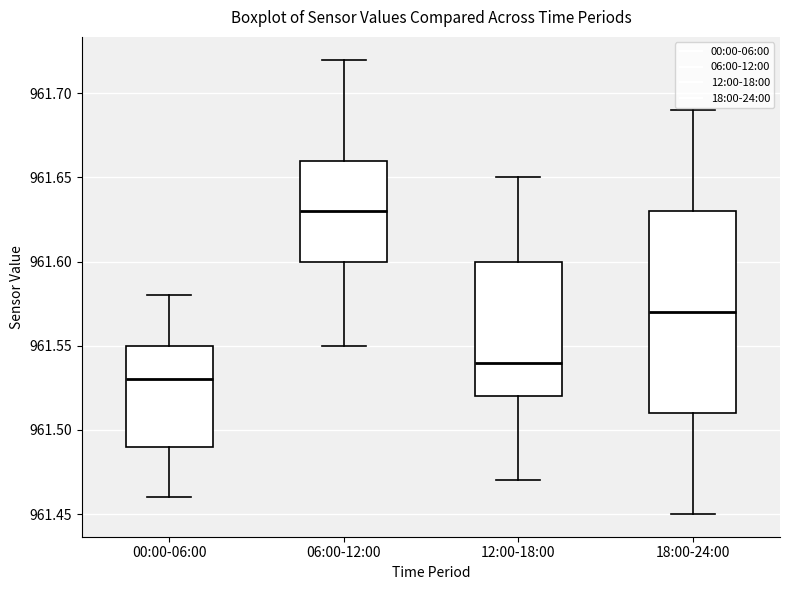

Reading left to right, read every box against the y-axis: the position of its median line, the range the box covers, and the ends of its whiskers. The values are not printed on the chart, so give them approximately, as read against the axis.

00:00-06:00: median 961.53, box 961.49 to 961.55, whiskers 961.46 to 961.58
06:00-12:00: median 961.63, box 961.60 to 961.66, whiskers 961.55 to 961.72
12:00-18:00: median 961.54, box 961.52 to 961.60, whiskers 961.47 to 961.65
18:00-24:00: median 961.57, box 961.51 to 961.63, whiskers 961.45 to 961.69